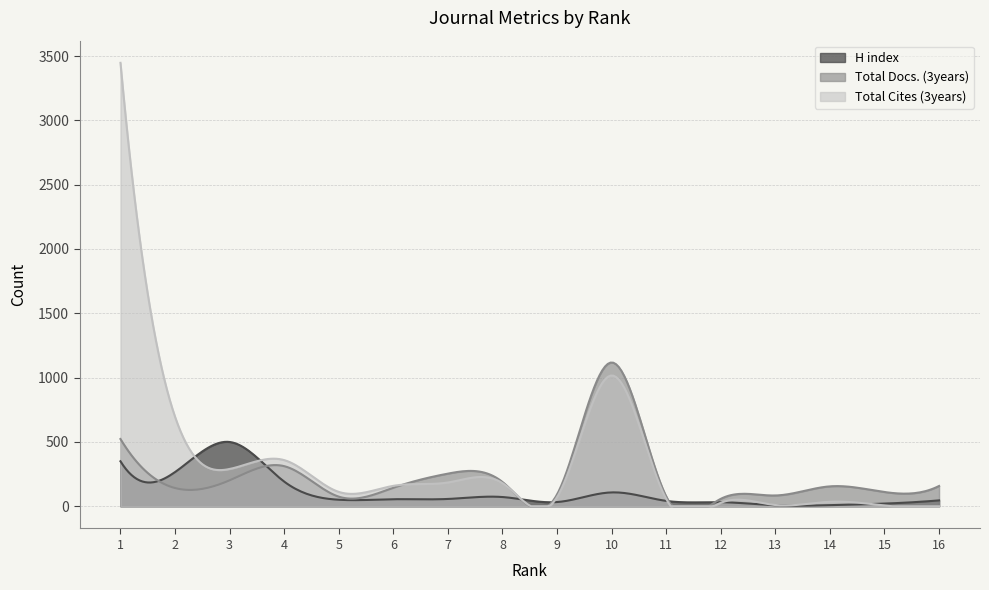

In Total Docs. (3years), how many points are higher than both neighbors (excluding endpoints)?

5